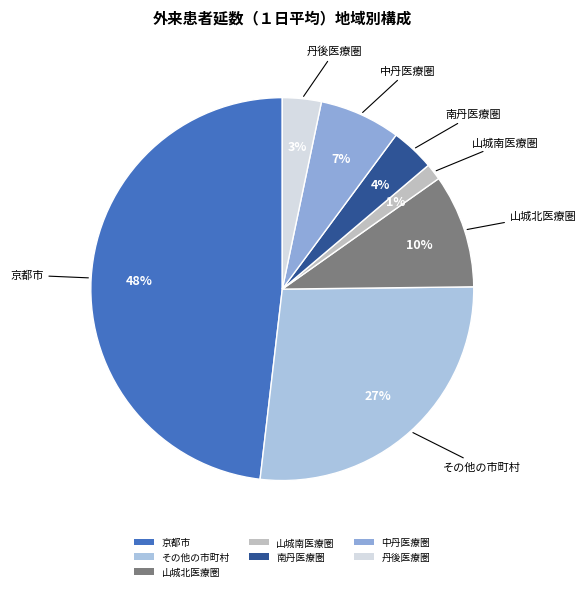

To the nearest percent, what is the difference between the largest and smallest slice percentages?

47%